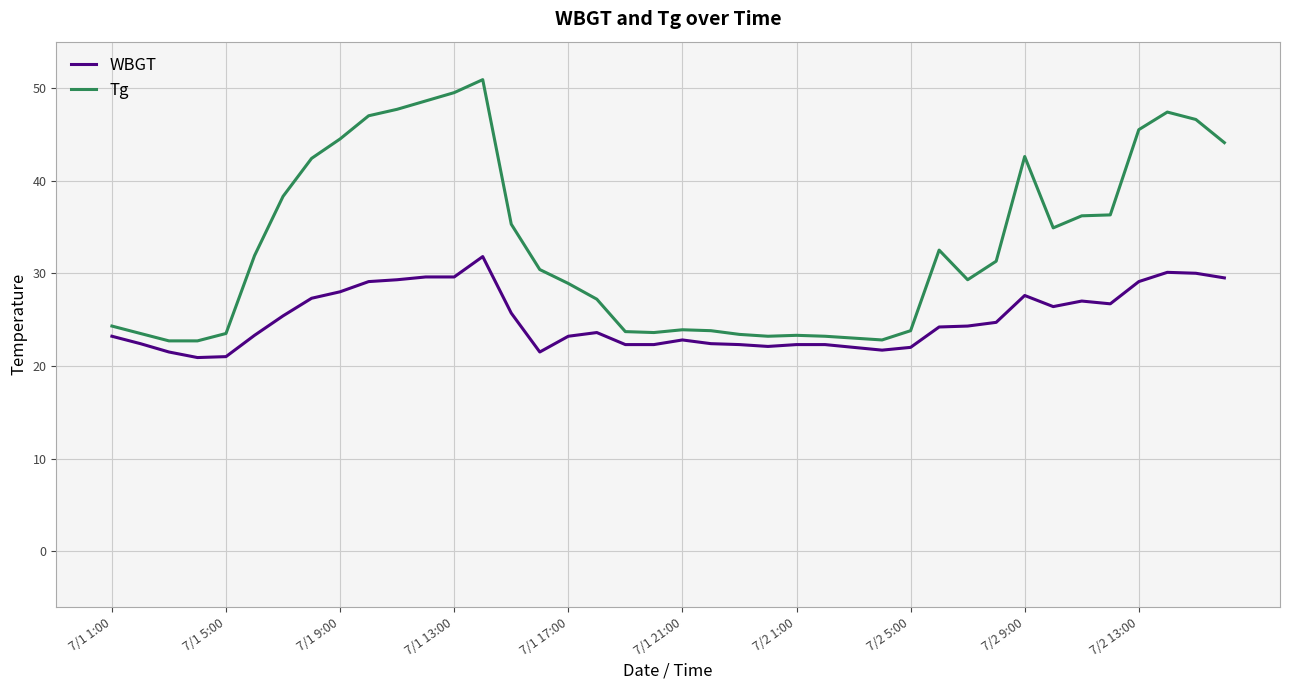

Which series has the largest total across all categories?

Tg